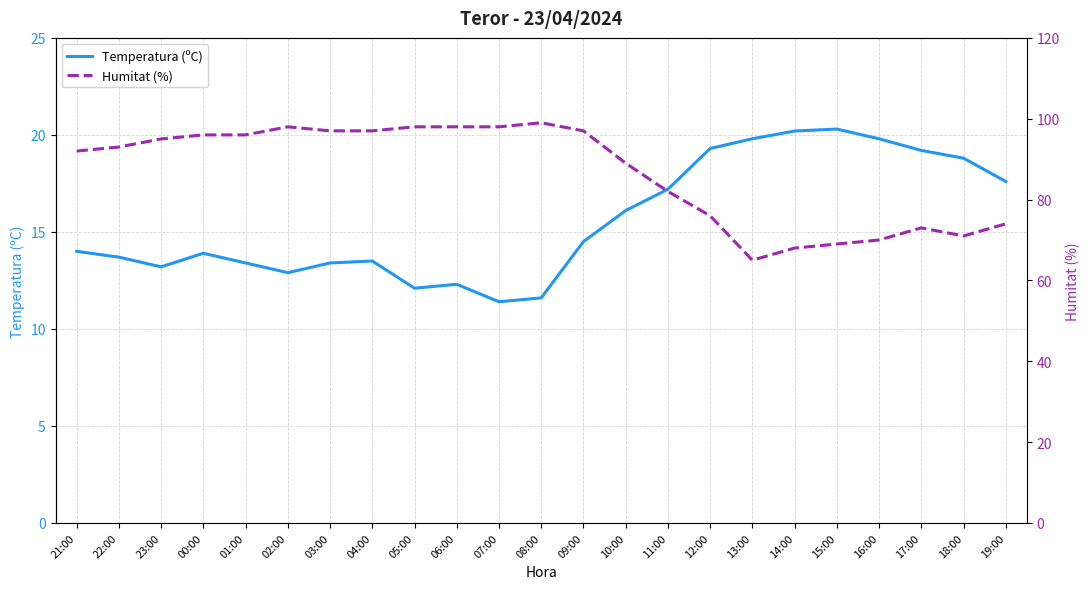

How many lines are shown in the chart?

2